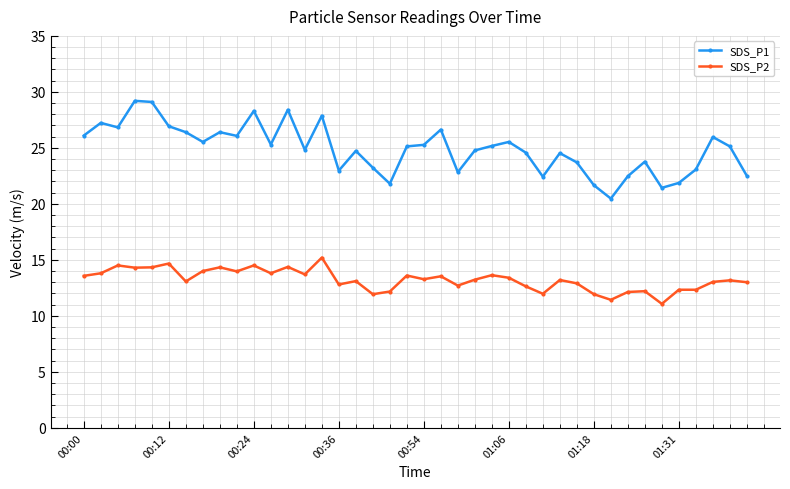

True or false: SDS_P2 and SDS_P1 intersect in this chart.

False